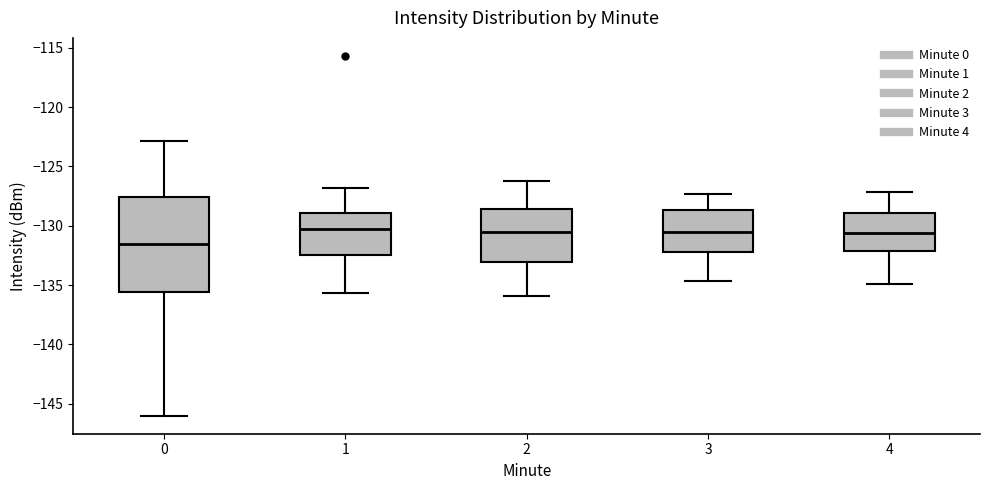

Reading left to right, read every box against the y-axis: the position of its median line, the range the box covers, and the ends of its whiskers. The values are not printed on the chart, so give them approximately, as read against the axis.

0: median -131.5, box -135.5 to -127.5, whiskers -146.0 to -123.0
1: median -130.5, box -132.5 to -129.0, whiskers -135.5 to -127.0
2: median -130.5, box -133.0 to -128.5, whiskers -136.0 to -126.0
3: median -130.5, box -132.0 to -128.5, whiskers -134.5 to -127.5
4: median -130.5, box -132.0 to -129.0, whiskers -135.0 to -127.0